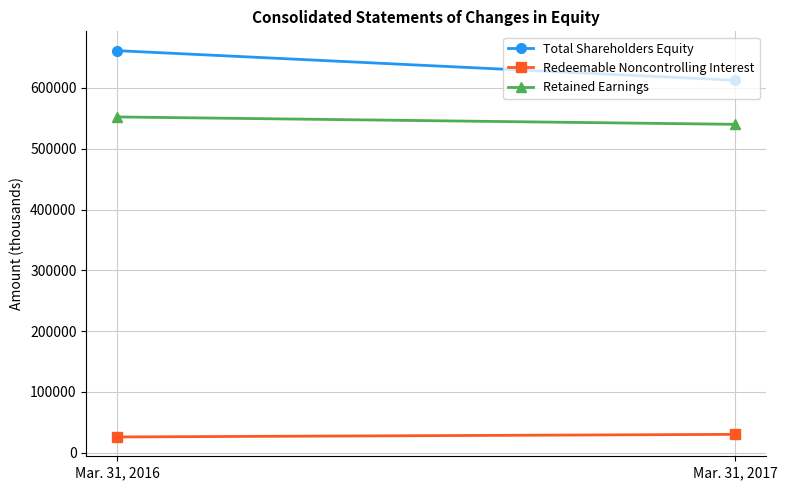

Reading right to left, extract all data points from this chart.

Total Shareholders Equity: Mar. 31, 2017=612690	Mar. 31, 2016=661425
Redeemable Noncontrolling Interest: Mar. 31, 2017=30190	Mar. 31, 2016=25905
Retained Earnings: Mar. 31, 2017=540222	Mar. 31, 2016=552368